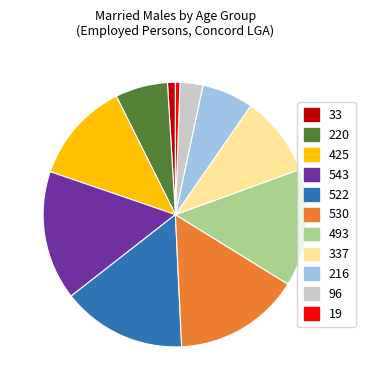

Is there any slice that represents more than half of the pie?

No